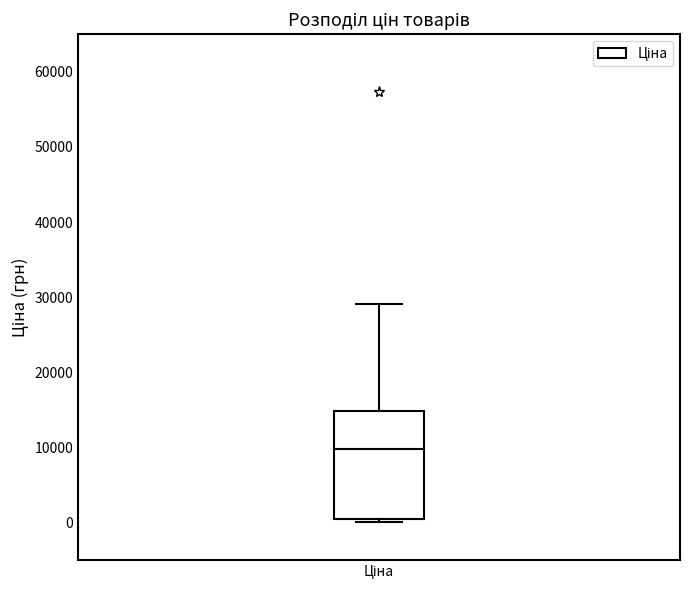

Read this box plot against the y-axis: the position of the median line, the range covered by the box, and the ends of both whiskers. The values are not printed on the chart, so give them approximately, as read against the axis.

median 10000, box 1000 to 15000, whiskers 0 to 29000